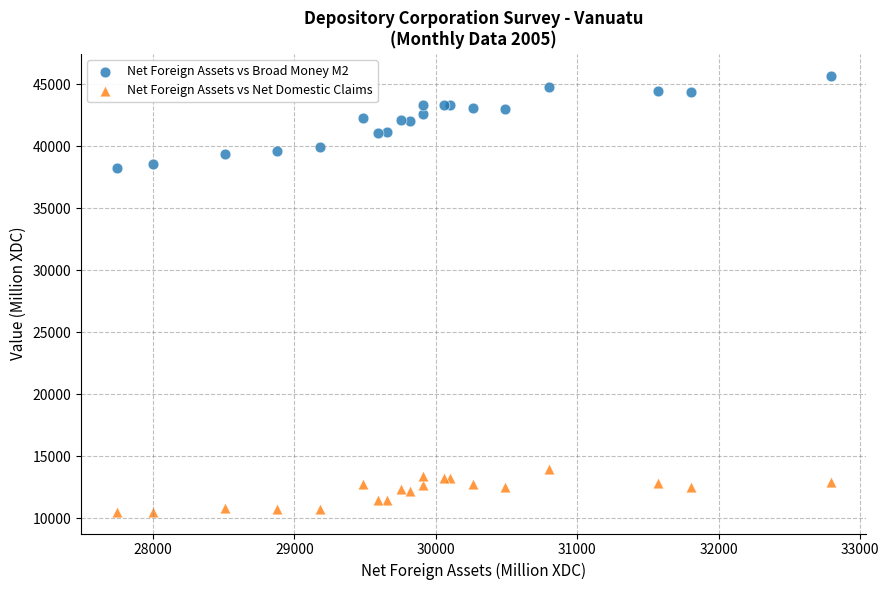

Which series has the largest Y range (max minus min)?

Net Foreign Assets vs Broad Money M2